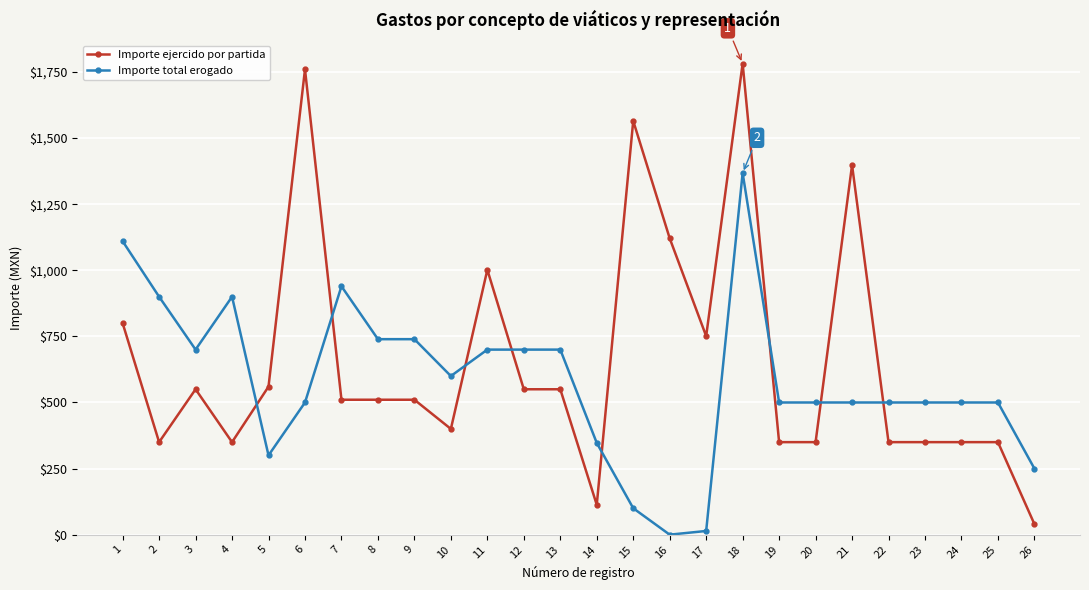

Does the chart display data point markers on the line(s)?

Yes